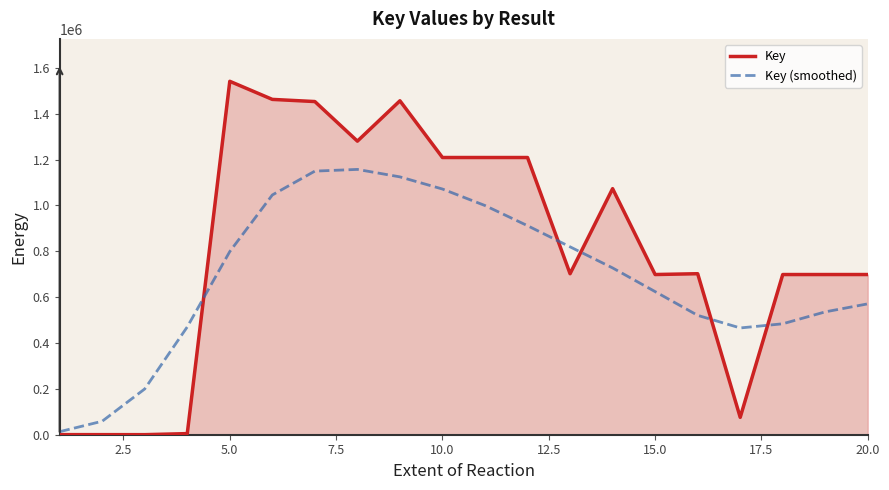

List the series in order of their overall mean, lowest first.

Key (smoothed), Key